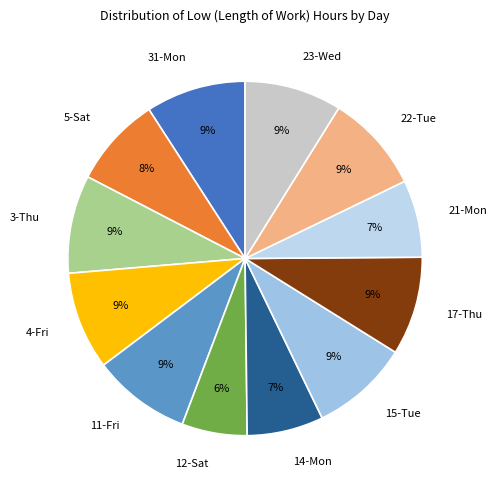

To the nearest percent, what is the difference between the largest and smallest slice percentages?

3%